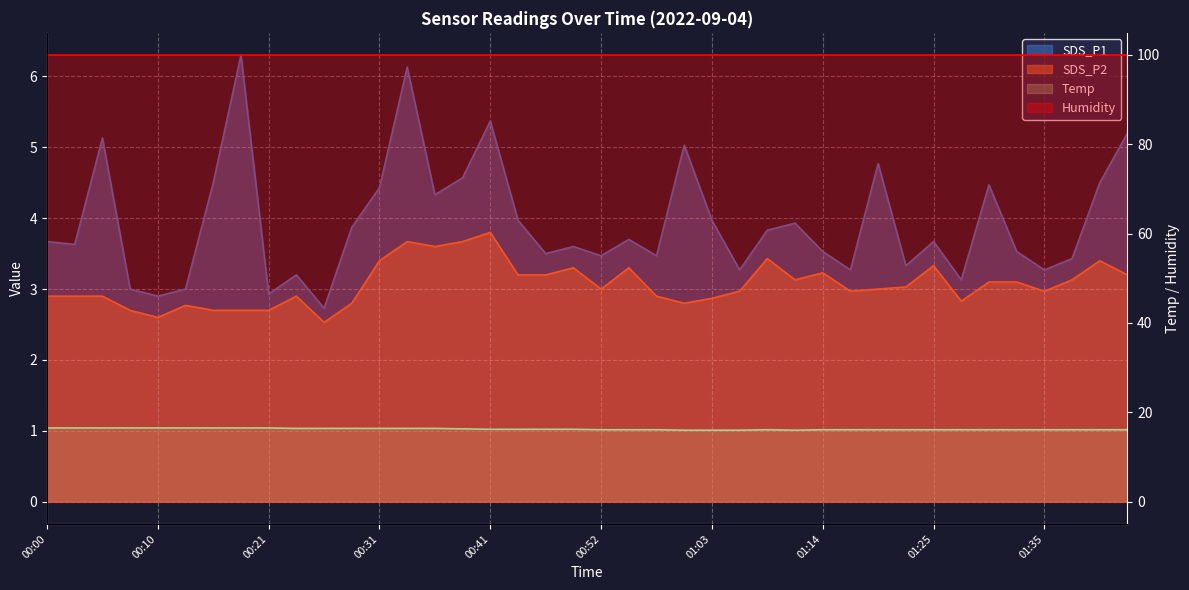

Which label corresponds to the largest value in the chart?

00:00